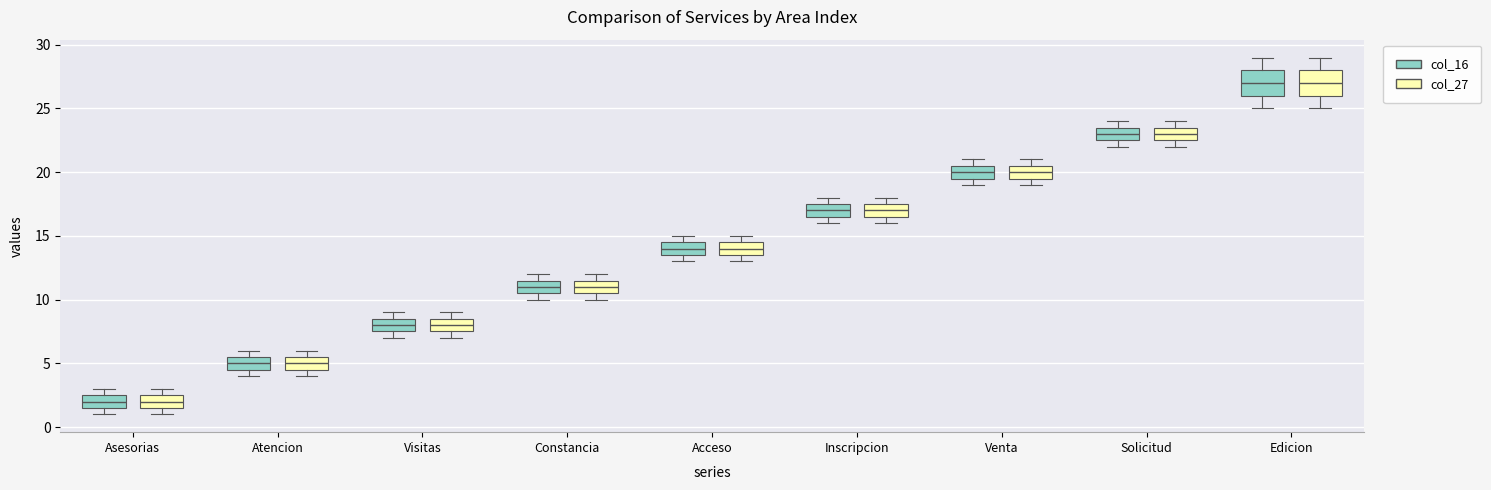

Where does the median line of the box for Visitas (col_27) sit on the y-axis? The values are not printed on the chart, so give them approximately, as read against the axis.

8.0